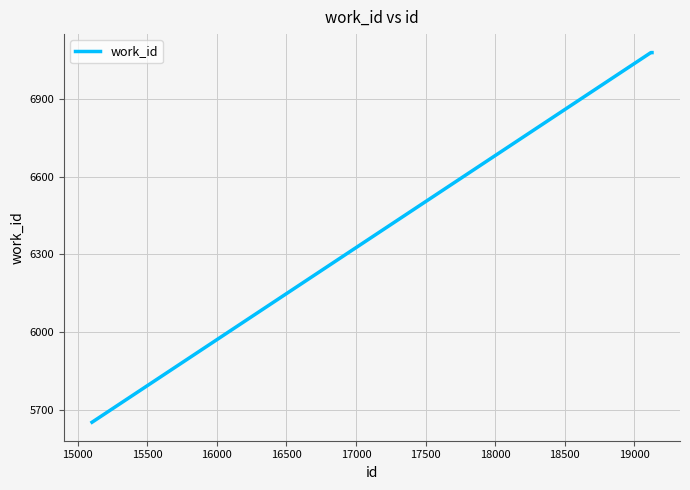

What is the difference between the maximum and minimum values?

1429